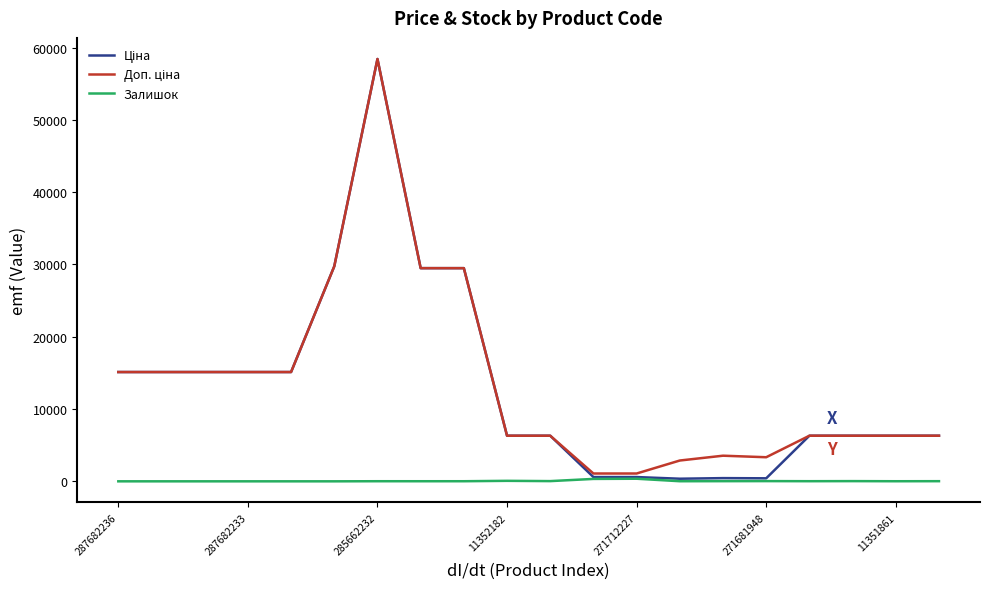

In Залишок, how many points are higher than both neighbors (excluding endpoints)?

5